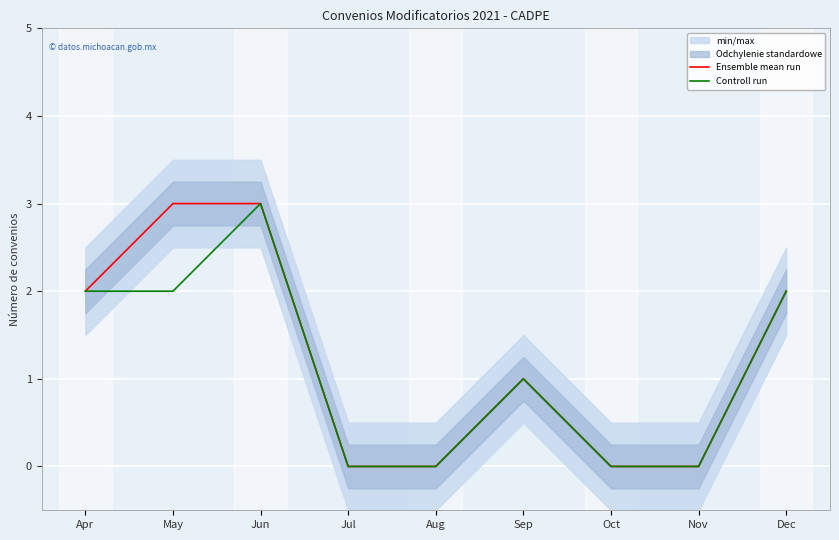

At which category does the chart reach its minimum across all series?

Jul